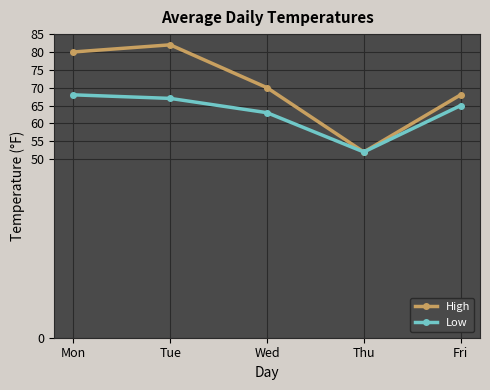

Is it true that Low equals 52 at Thu?

True